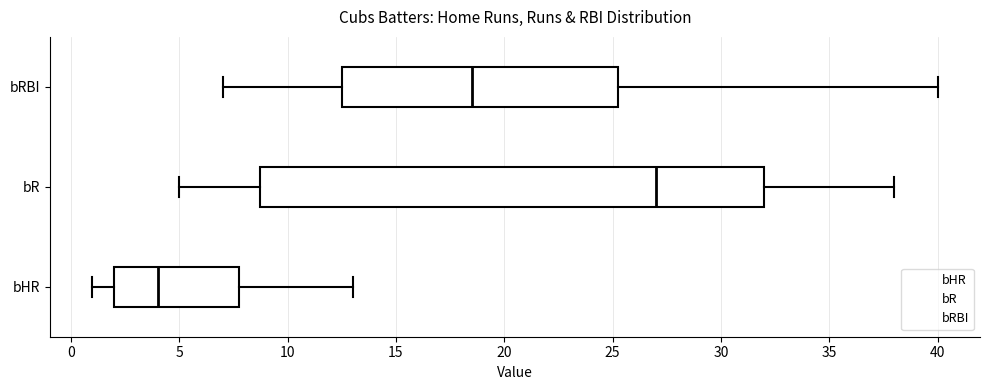

Reading bottom to top, read every box against the x-axis: the position of its median line, the range the box covers, and the ends of its whiskers. The values are not printed on the chart, so give them approximately, as read against the axis.

bHR: median 4.0, box 2.0 to 8.0, whiskers 1.0 to 13.0
bR: median 27.0, box 9.0 to 32.0, whiskers 5.0 to 38.0
bRBI: median 18.5, box 12.5 to 25.5, whiskers 7.0 to 40.0